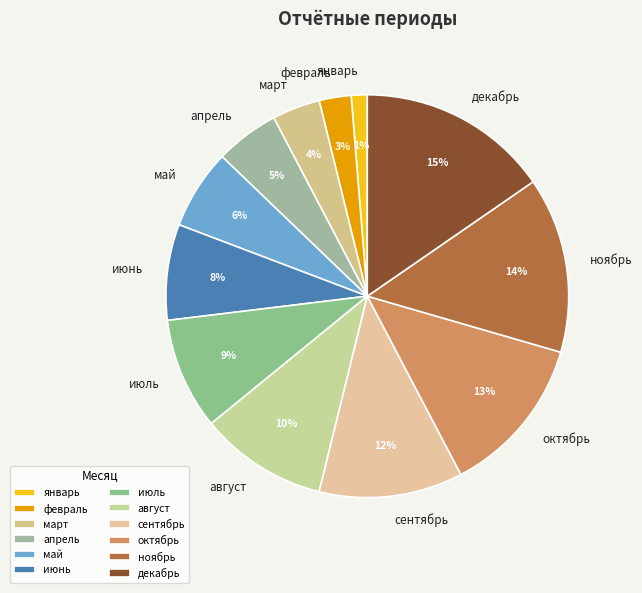

What is the ratio of the value at март to the value at июнь?

0.5